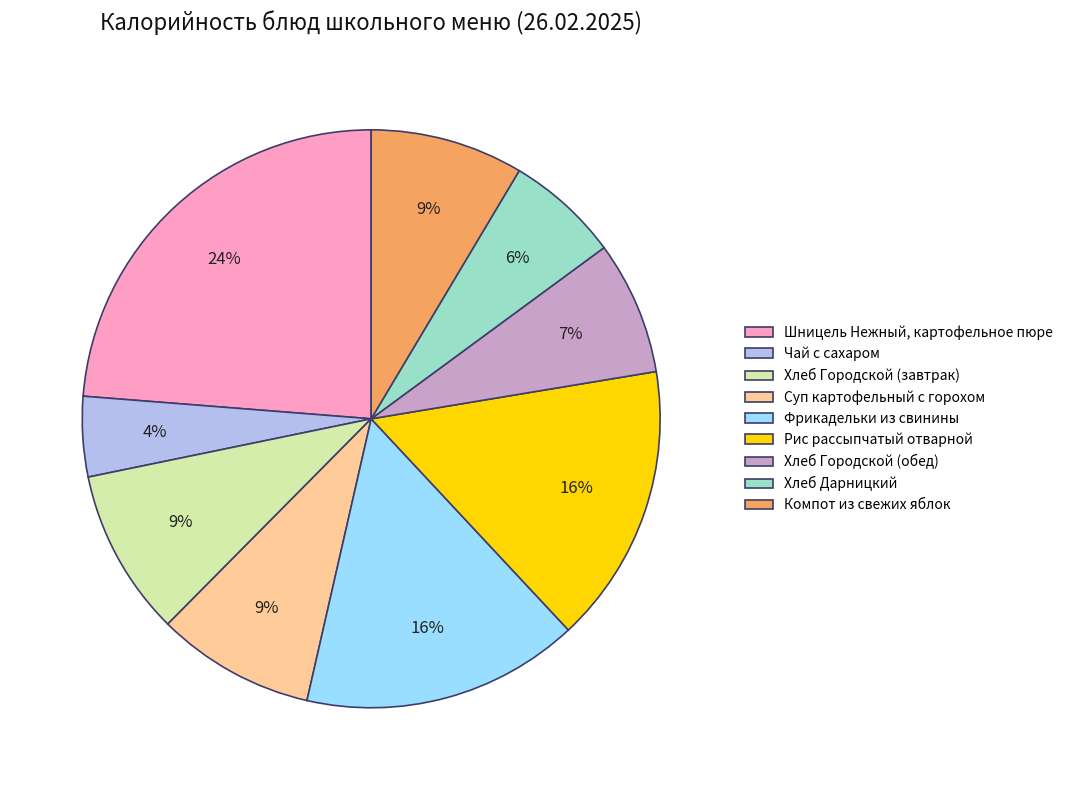

Which category has the biggest portion of the pie?

Шницель Нежный, картофельное пюре